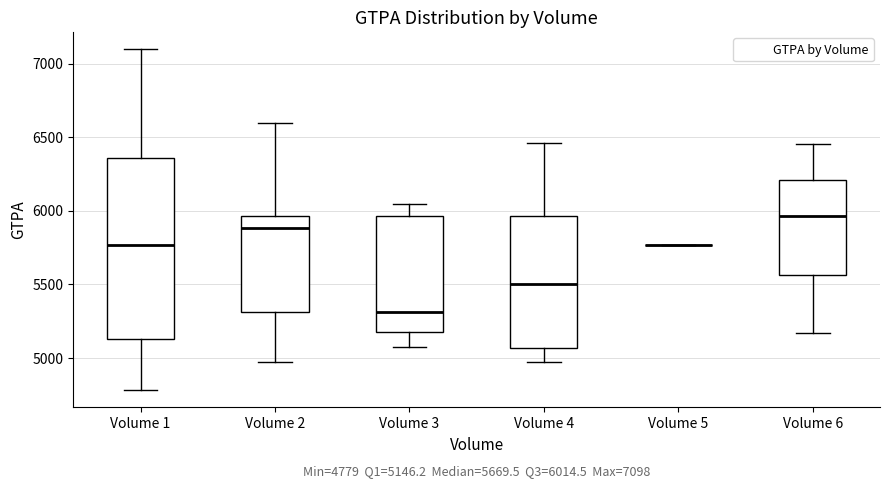

Which box is the tallest, from its lower edge to its upper edge?

Volume 1